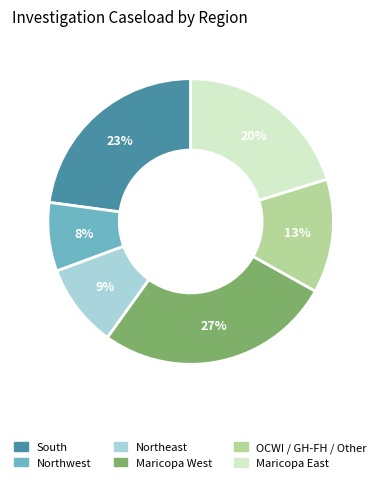

To the nearest percent, what is the difference between the OCWI / GH-FH / Other and Maricopa West slice percentages?

14%